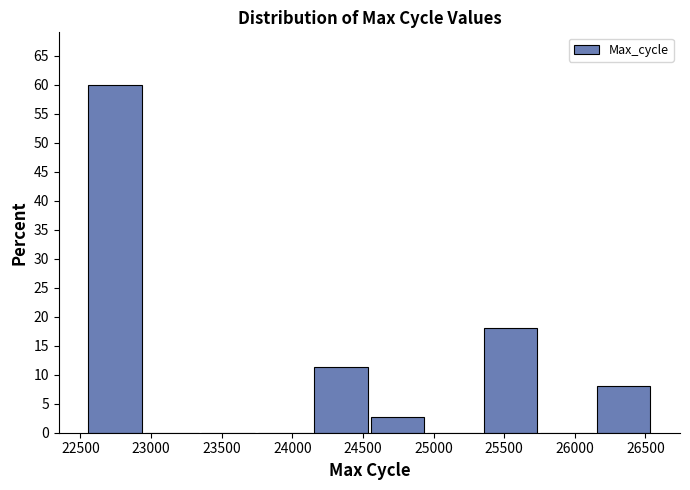

Reading left to right, list every bar in this chart as the range it spans on the x-axis followed by its height. Neither the bar edges nor the heights are printed on the chart, so give them approximately, as read against the axes.

22550 to 22950: 60.0
22950 to 23350: 0
23350 to 23750: 0
23750 to 24150: 0
24150 to 24550: 11.5
24550 to 24950: 2.5
24950 to 25350: 0
25350 to 25750: 18.0
25750 to 26150: 0
26150 to 26550: 8.0